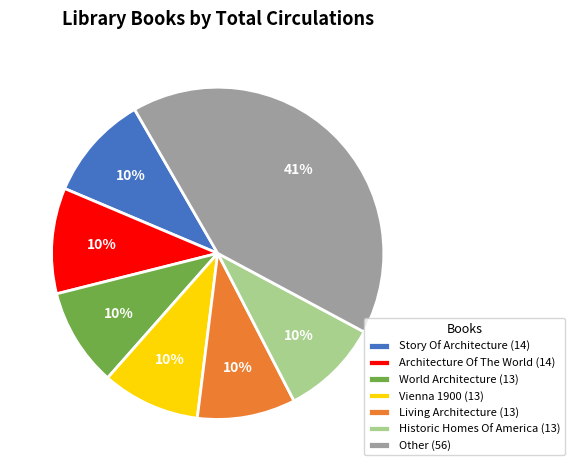

What percentage is the Living Architecture (13) slice, to the nearest percent?

10%